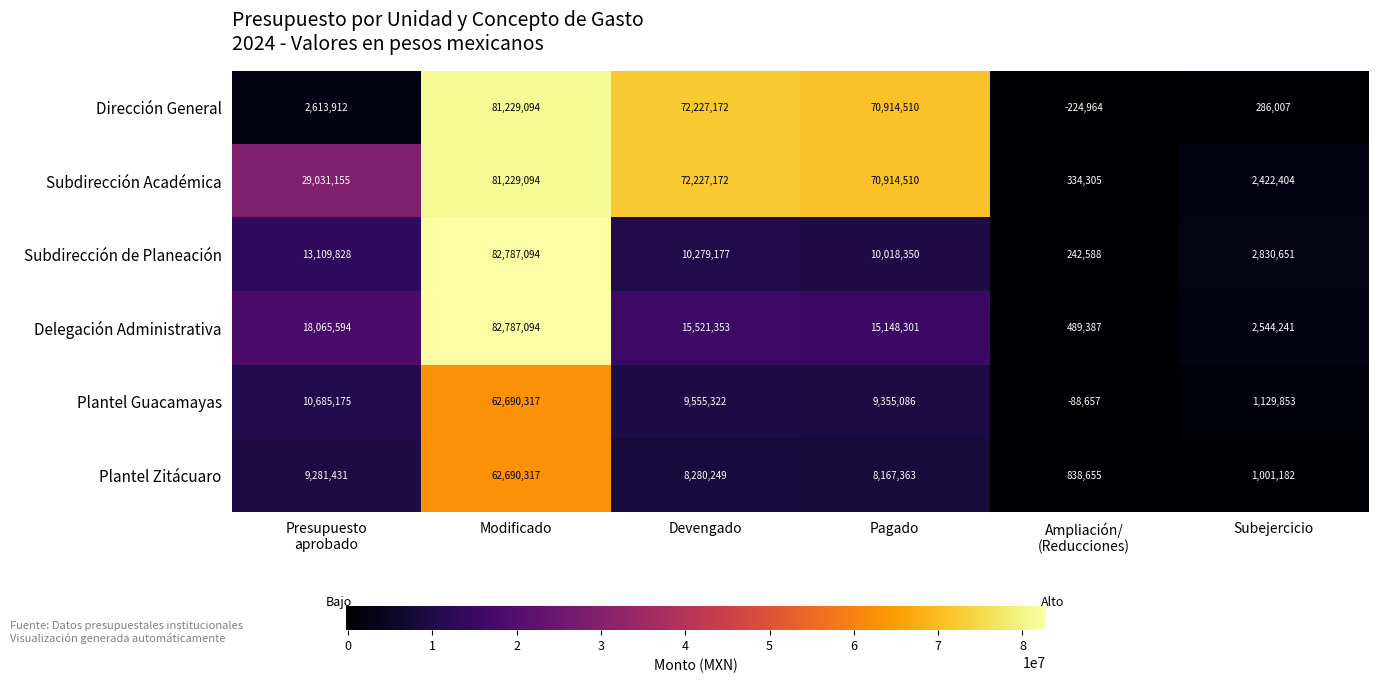

What is the difference between the Dirección General values at Modificado and Pagado?

10314584